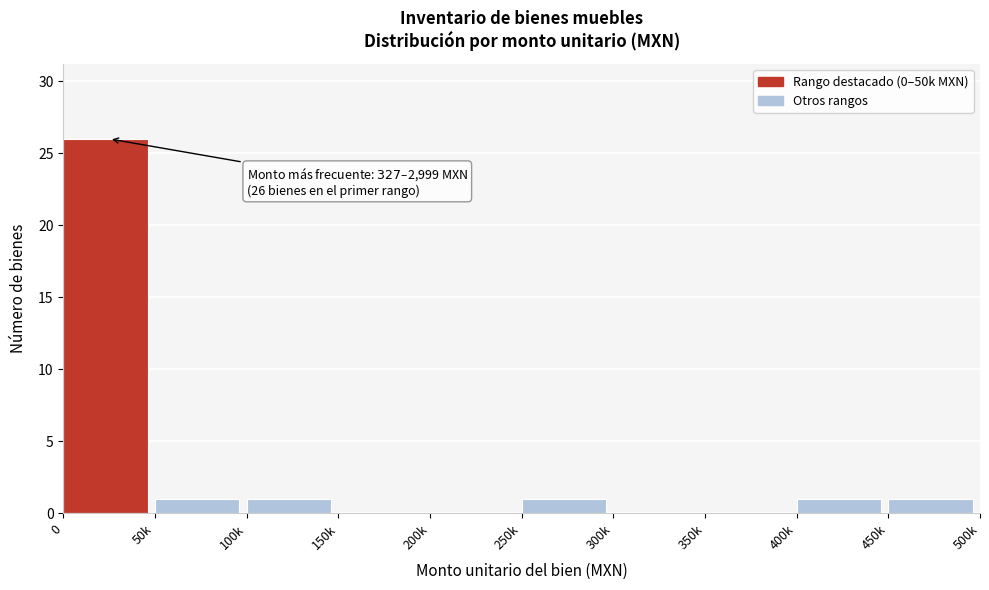

Reading left to right, list all the values displayed in this chart.

0=26	50k=1	100k=1	150k=0	200k=0	250k=1	300k=0	350k=0	400k=1	450k=1